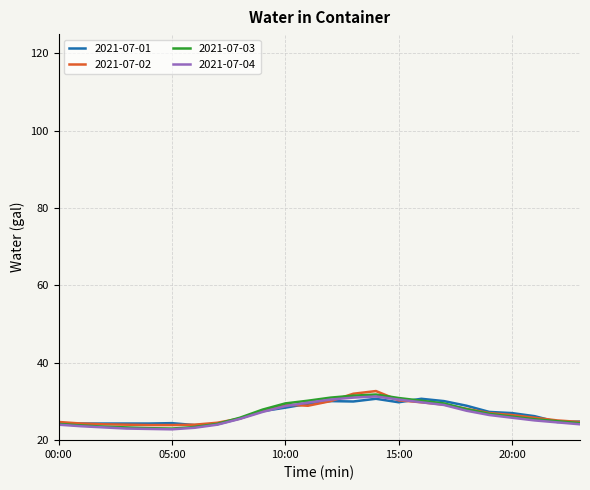

At how many categories does at least one series exceed 23?

24